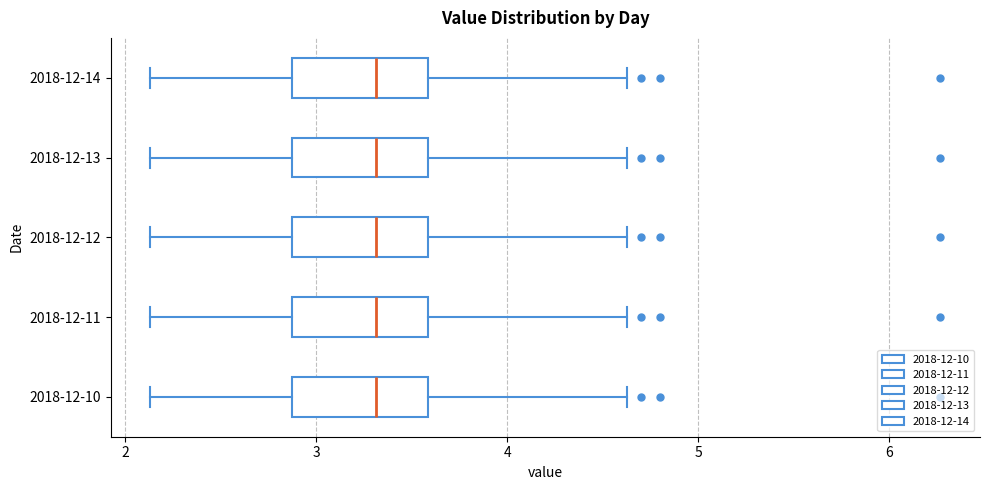

Reading bottom to top, read every box against the x-axis: the position of its median line, the range the box covers, and the ends of its whiskers. The values are not printed on the chart, so give them approximately, as read against the axis.

2018-12-10: median 3.3, box 2.9 to 3.6, whiskers 2.1 to 4.6
2018-12-11: median 3.3, box 2.9 to 3.6, whiskers 2.1 to 4.6
2018-12-12: median 3.3, box 2.9 to 3.6, whiskers 2.1 to 4.6
2018-12-13: median 3.3, box 2.9 to 3.6, whiskers 2.1 to 4.6
2018-12-14: median 3.3, box 2.9 to 3.6, whiskers 2.1 to 4.6